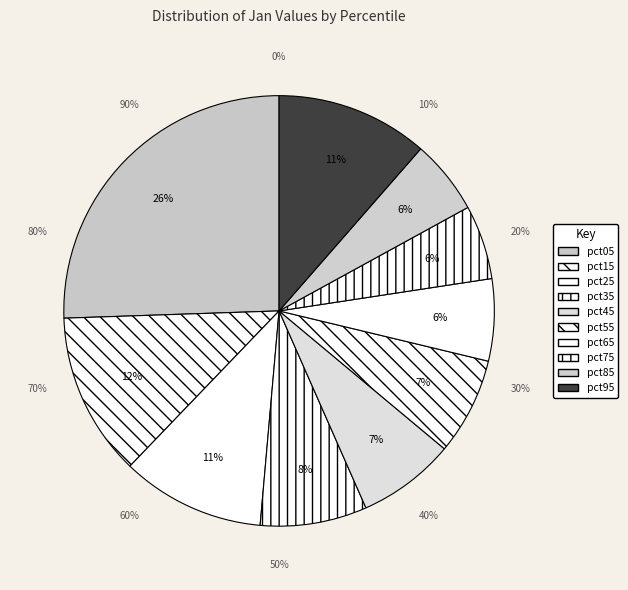

Which category has the biggest portion of the pie?

pct05